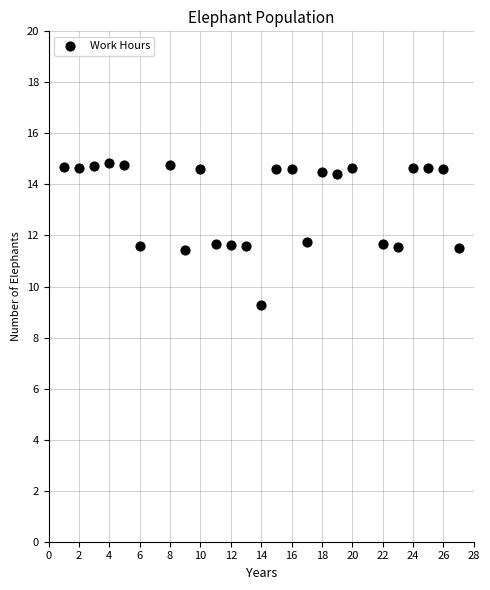

What is the range of Y values (max minus min)?

5.6